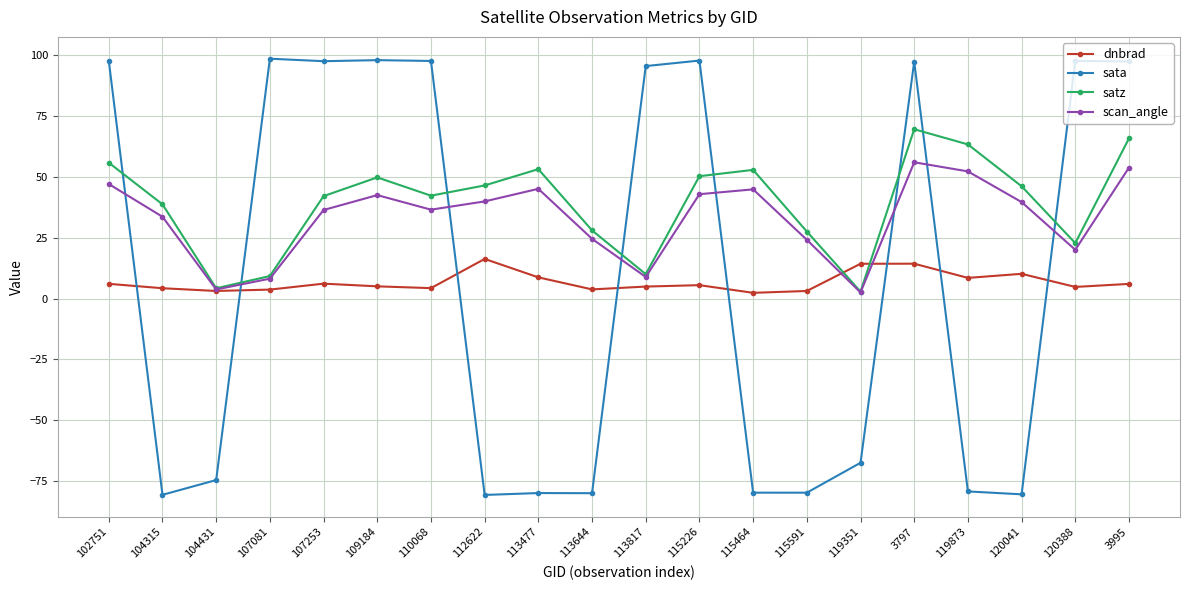

How many intersections are there between sata and dnbrad?

8